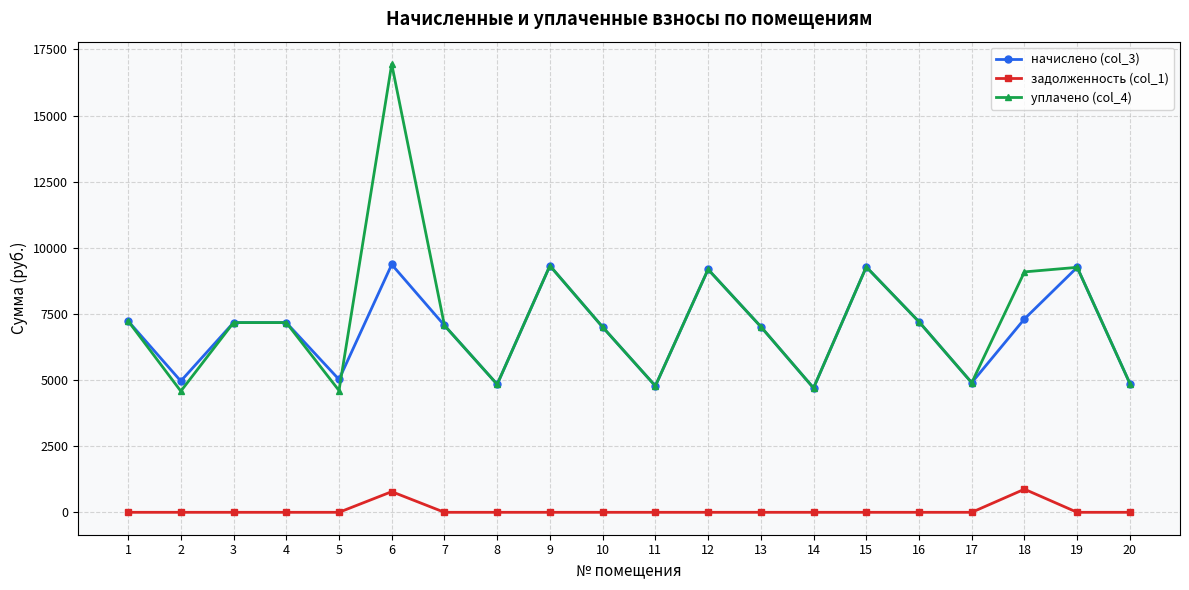

Which series has the largest total across all categories?

уплачено (col_4)